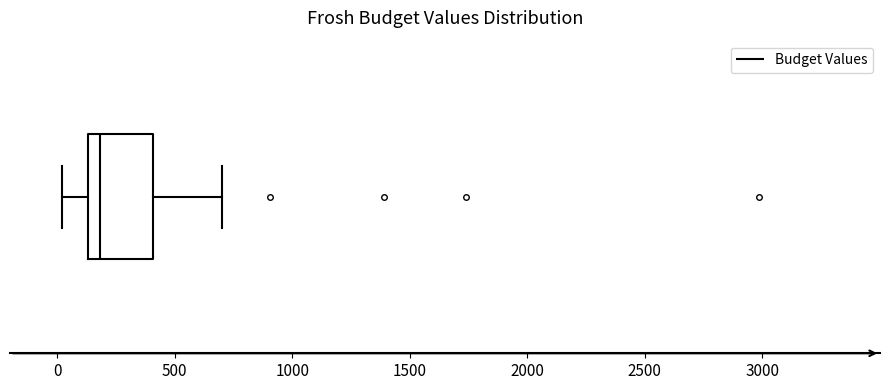

Where is the left edge of the box on the x-axis? The values are not printed on the chart, so give them approximately, as read against the axis.

150